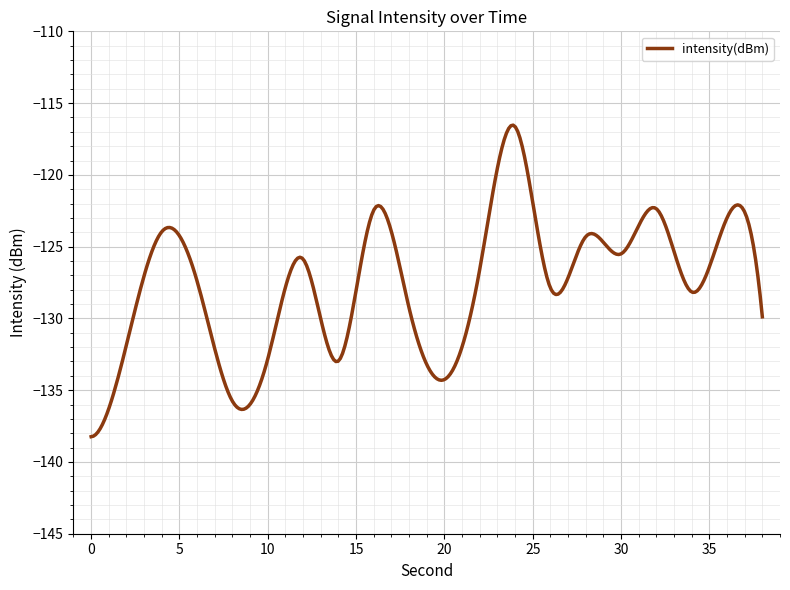

What is the maximum value shown in the chart?

-116.5